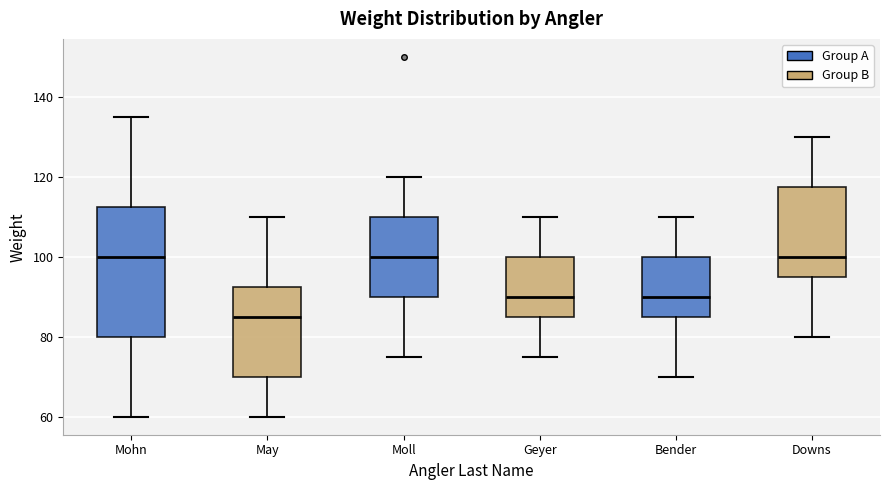

Where does the upper whisker of the box for Bender end on the y-axis? The values are not printed on the chart, so give them approximately, as read against the axis.

110